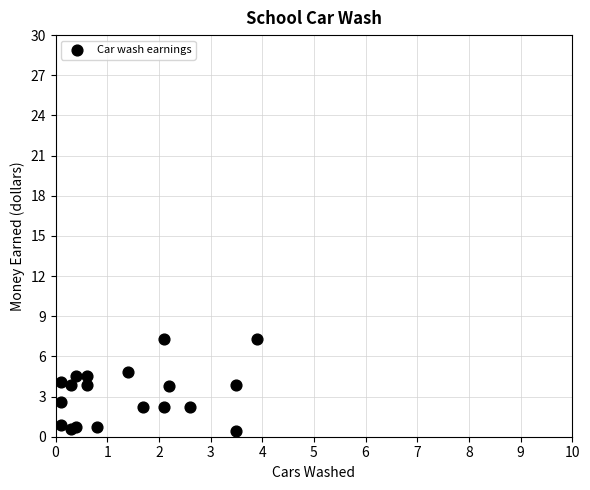

What Y value in the scatter plot is closest to 3?

2.6